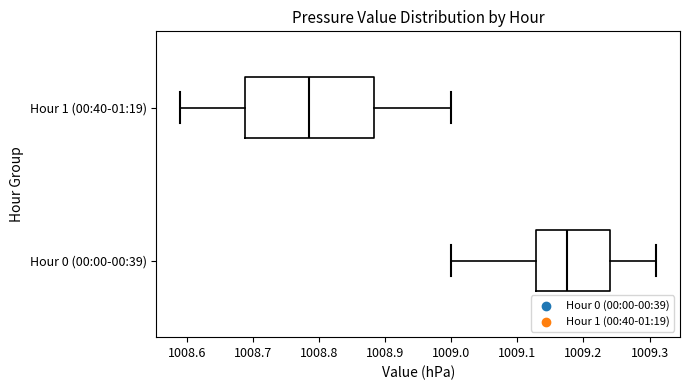

Comparing the boxes themselves (not the whiskers), which one is the widest?

Hour 1 (00:40-01:19)